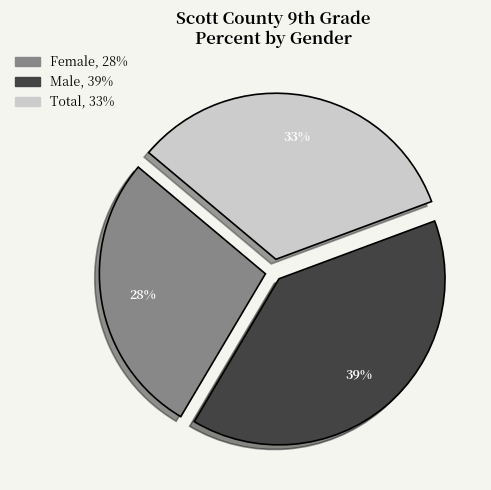

What percentage is the Total slice, to the nearest percent?

33%